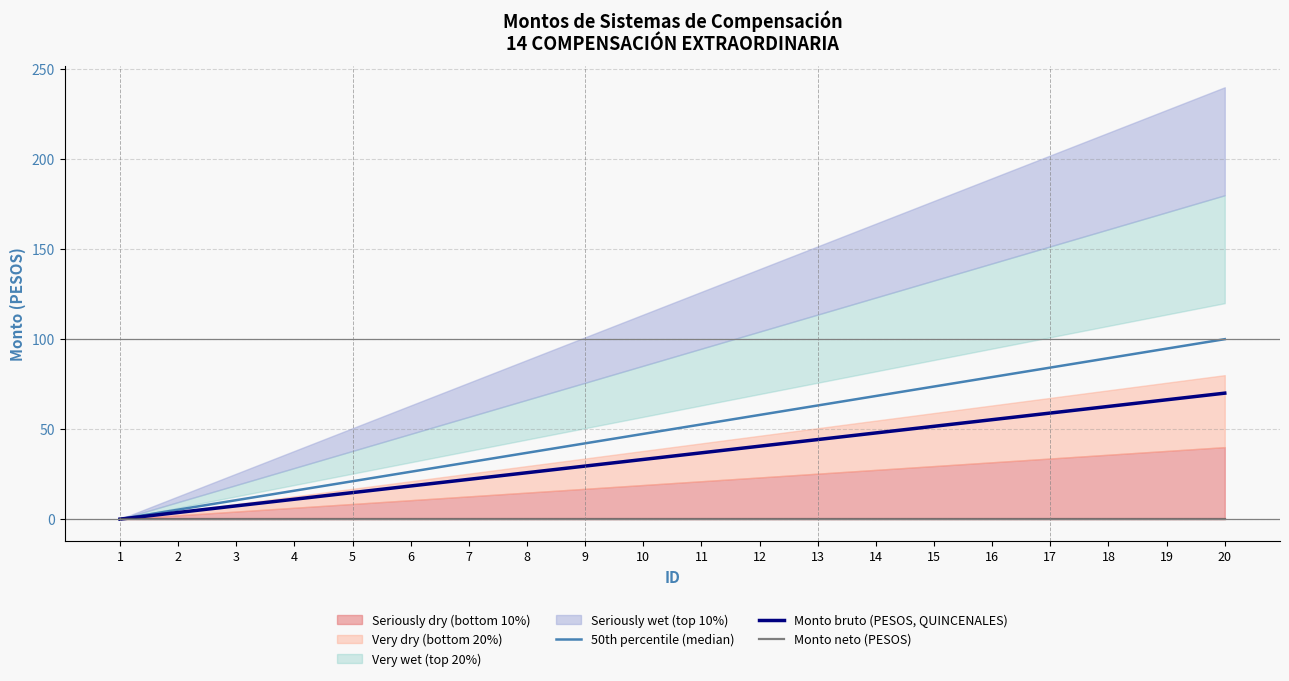

Does the chart have visible grid lines?

Yes